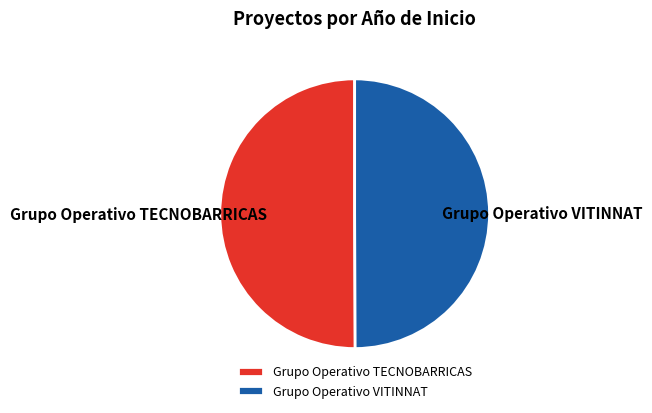

True or false: Grupo Operativo VITINNAT accounts for 50% of the total.

True